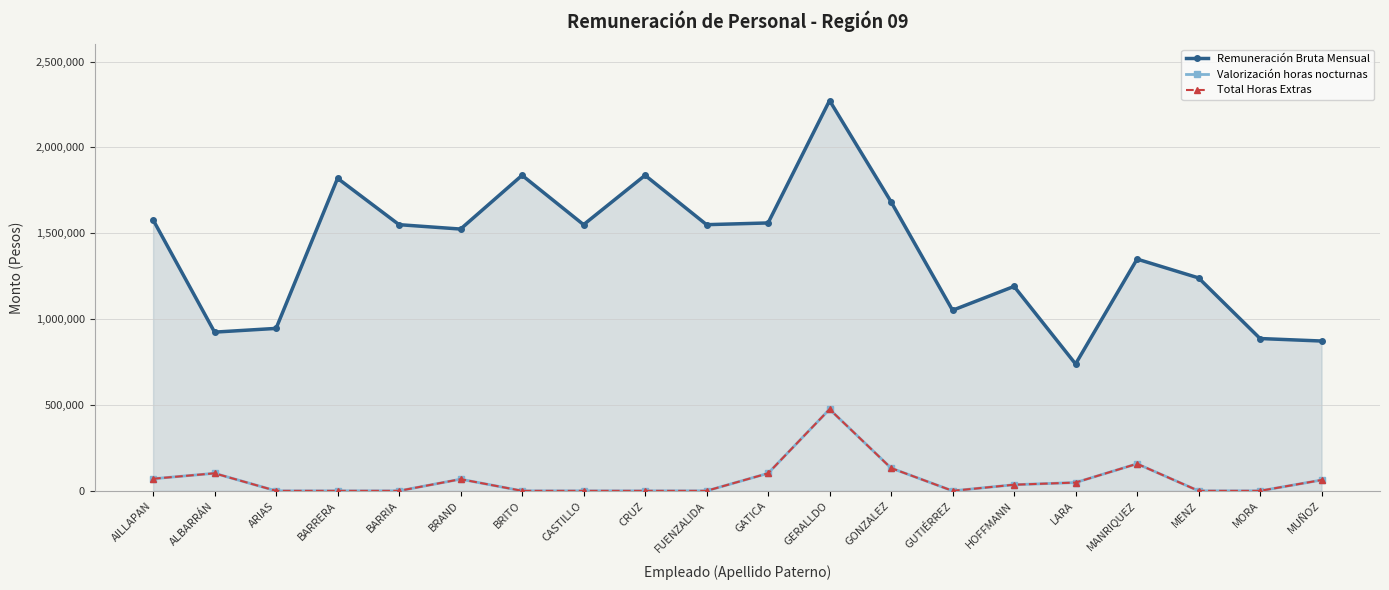

Rank the series by their maximum value, from highest to lowest.

Remuneración Bruta Mensual, Valorización horas nocturnas, Total Horas Extras